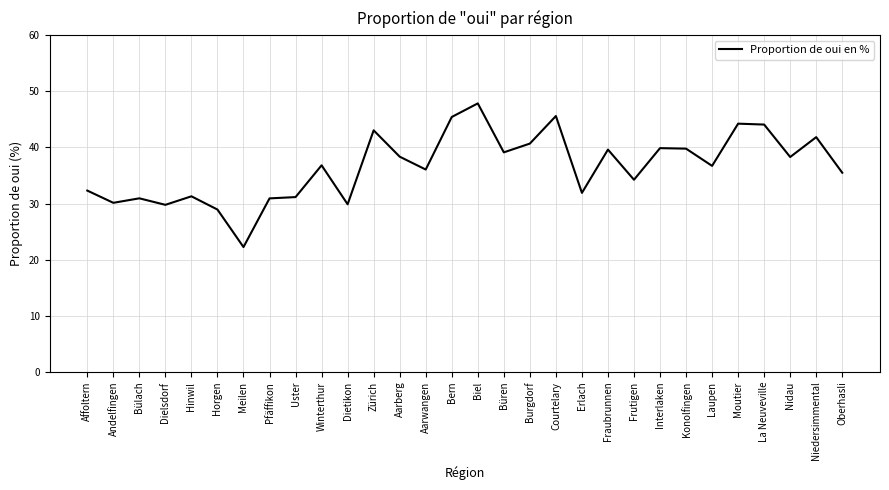

True or false: the data shows 35.3 at Meilen.

False